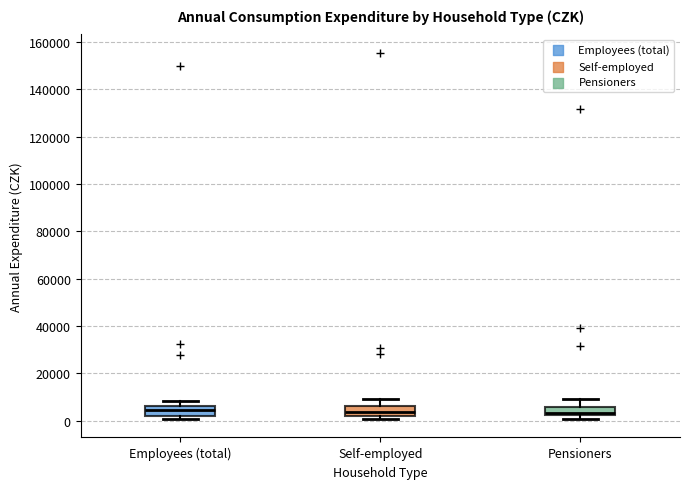

Where does the upper whisker of the box for Pensioners end on the y-axis? The values are not printed on the chart, so give them approximately, as read against the axis.

10000